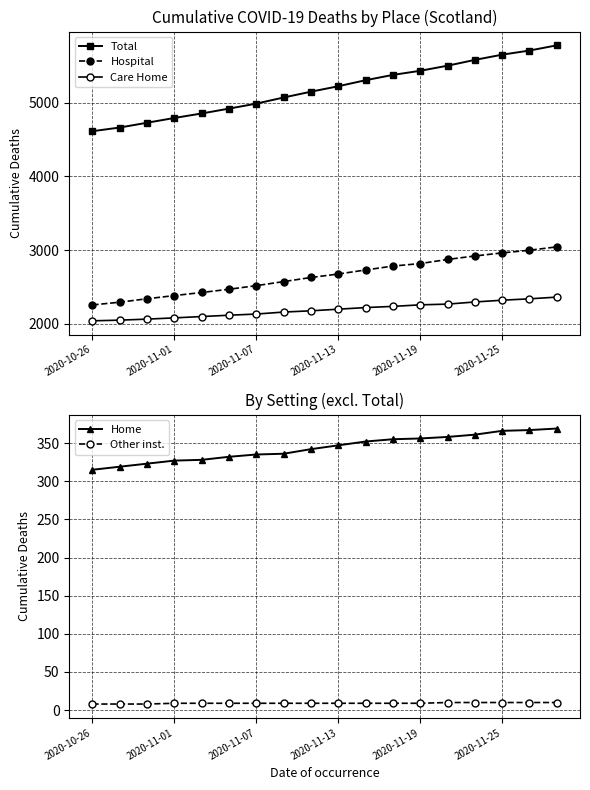

What is the average value of the Care Home series?

2187